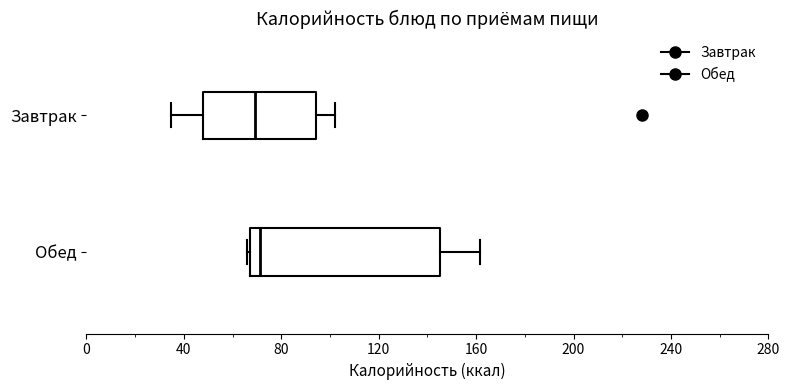

Where is the left edge of the box for Обед on the x-axis? The values are not printed on the chart, so give them approximately, as read against the axis.

65